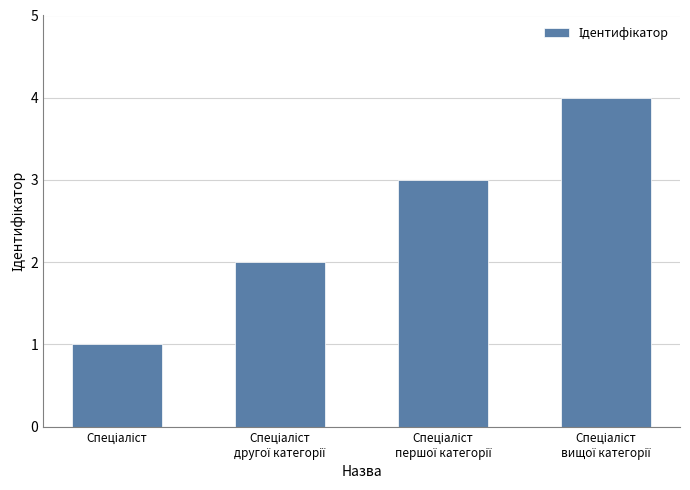

What is the maximum value shown in the chart?

4